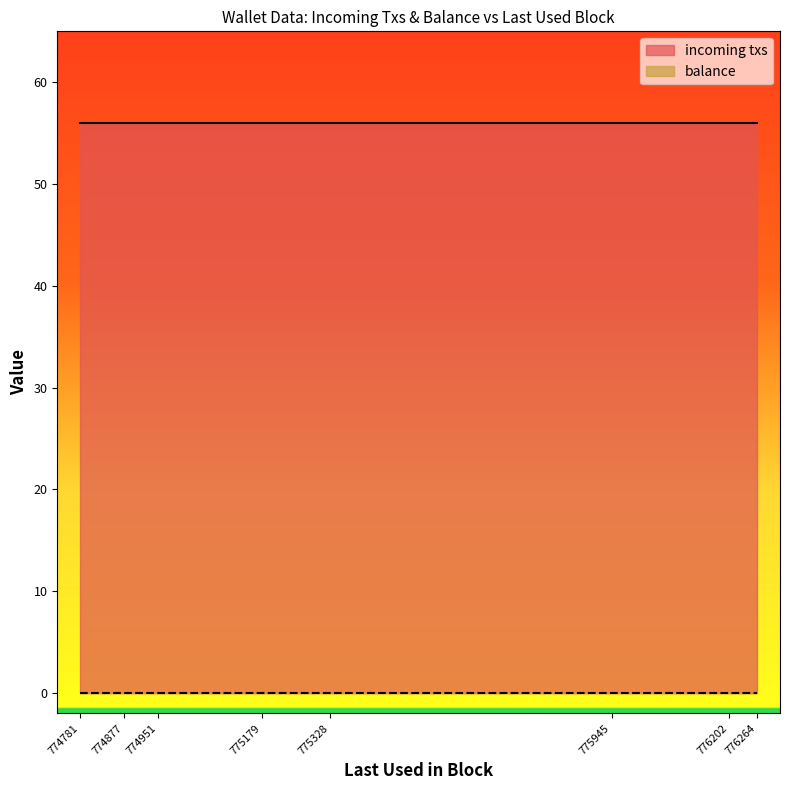

The value of incoming txs at 776028 is 56. True or false?

True